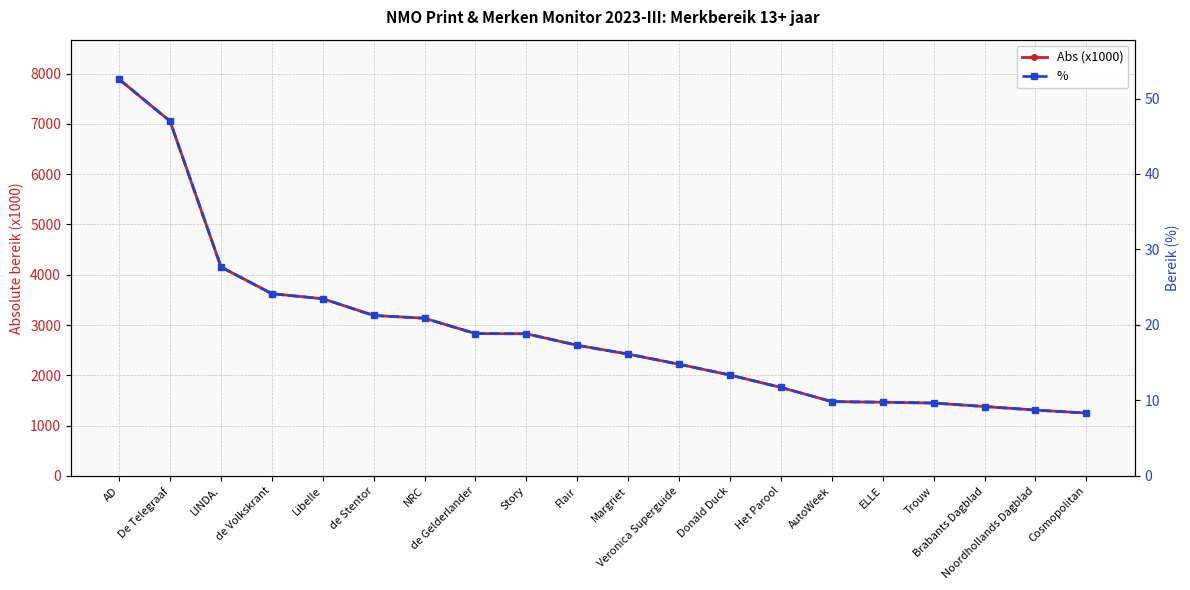

Does the chart have visible grid lines?

Yes